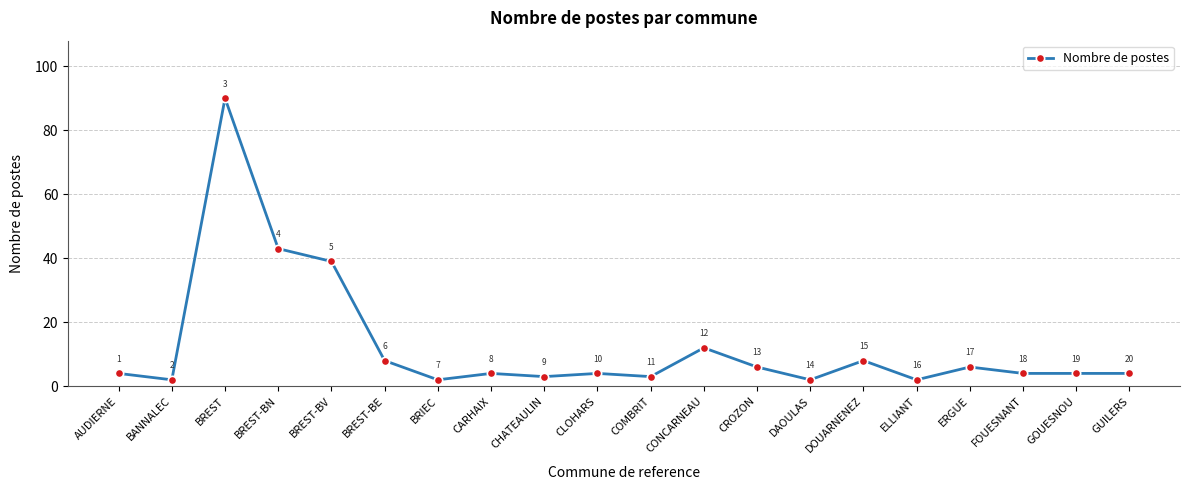

Reading left to right, extract all data points from this chart.

4	2	90	43	39	8	2	4	3	4	3	12	6	2	8	2	6	4	4	4